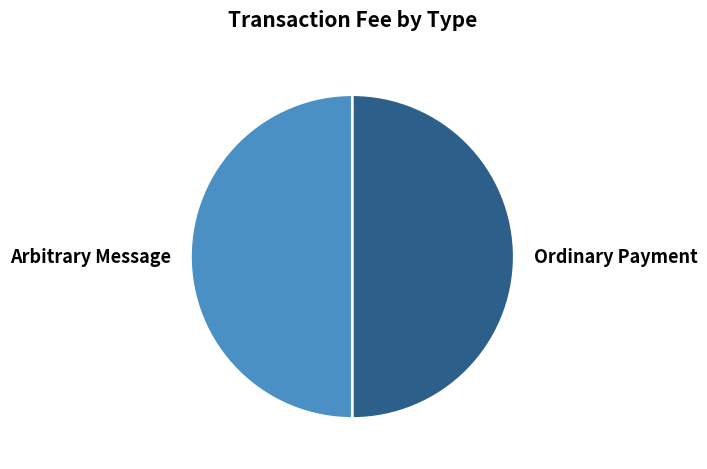

Combined, do Ordinary Payment and Arbitrary Message account for over 50%?

Yes